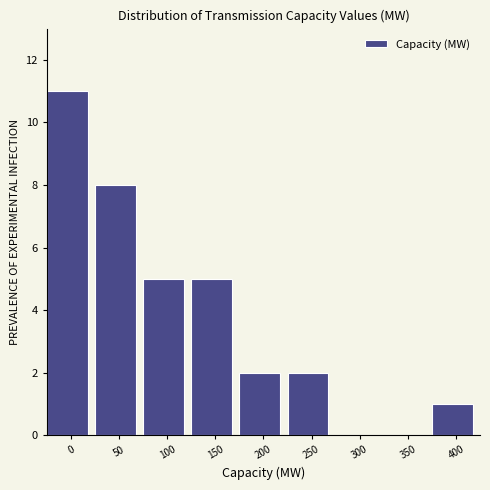

Reading left to right, transcribe all the data shown in this chart.

0=11	50=8	100=5	150=5	200=2	250=2	300=0	350=0	400=1